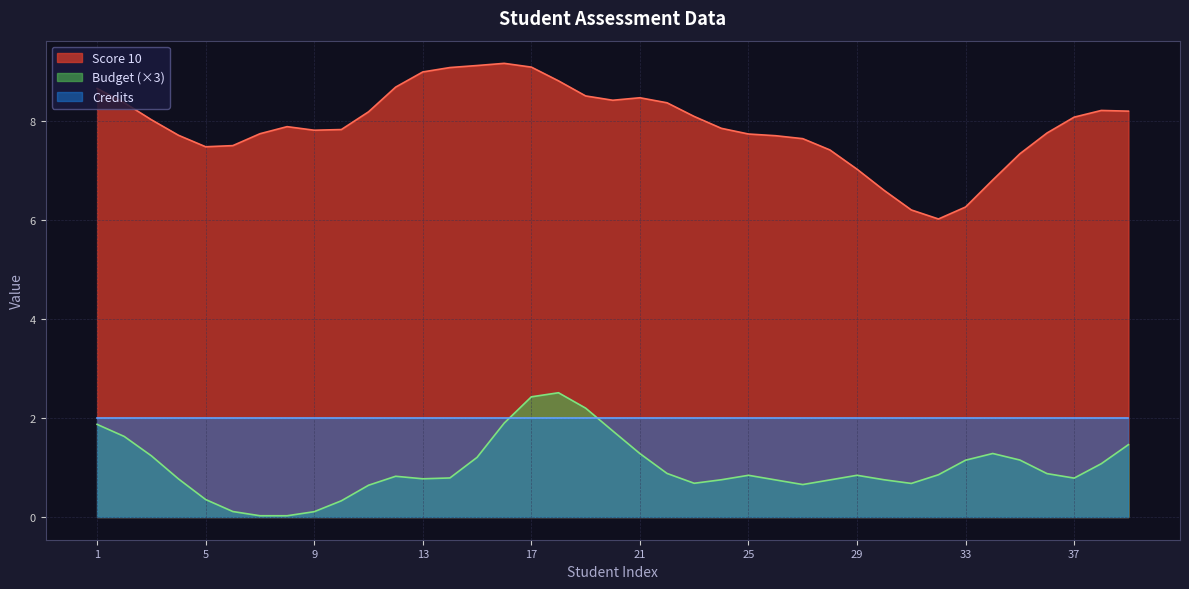

What is the total value across all series at 25?

10.6